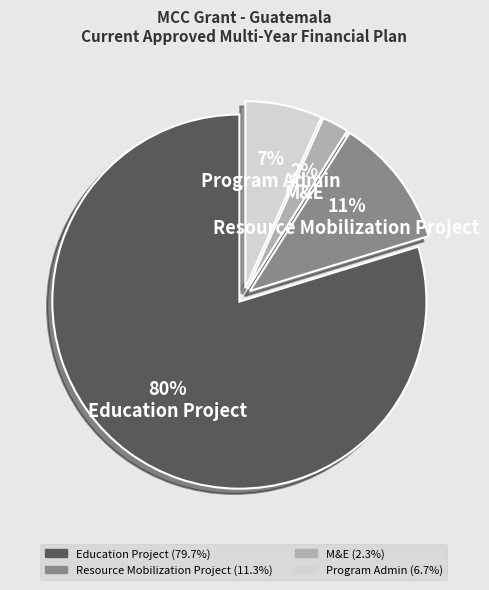

The Program Admin slice represents 14% of the pie. True or false?

False